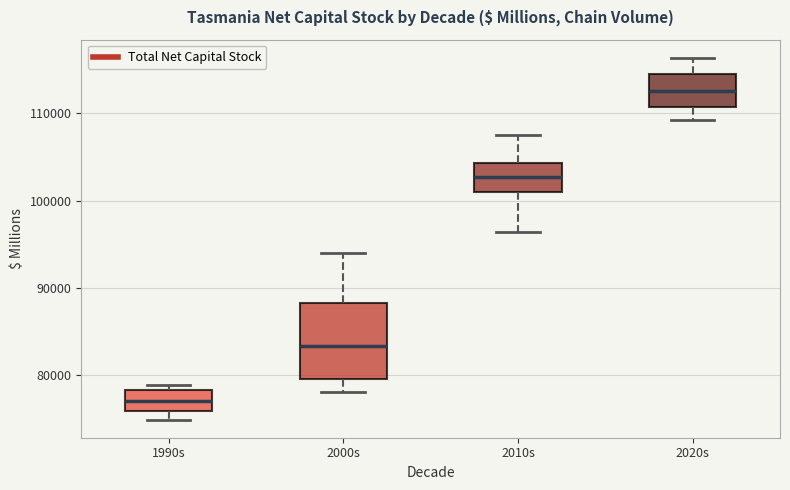

Reading left to right, read every box against the y-axis: the position of its median line, the range the box covers, and the ends of its whiskers. The values are not printed on the chart, so give them approximately, as read against the axis.

1990s: median 77000, box 76000 to 78000, whiskers 75000 to 79000
2000s: median 83000, box 80000 to 88000, whiskers 78000 to 94000
2010s: median 103000, box 101000 to 104000, whiskers 96000 to 108000
2020s: median 113000, box 111000 to 115000, whiskers 109000 to 116000